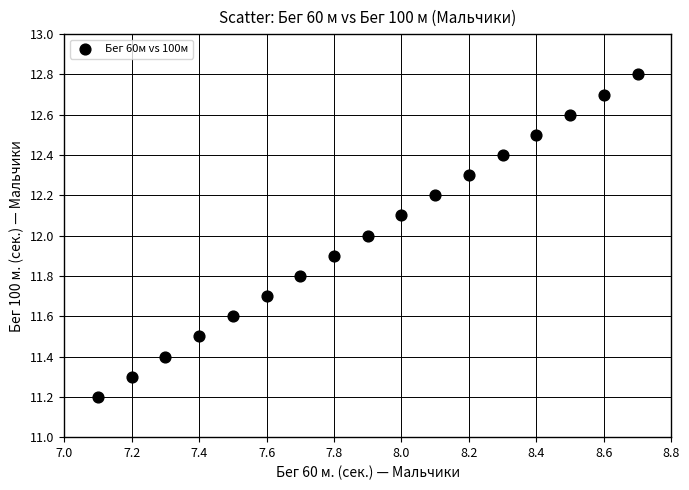

What is the range of Y values (max minus min)?

1.6